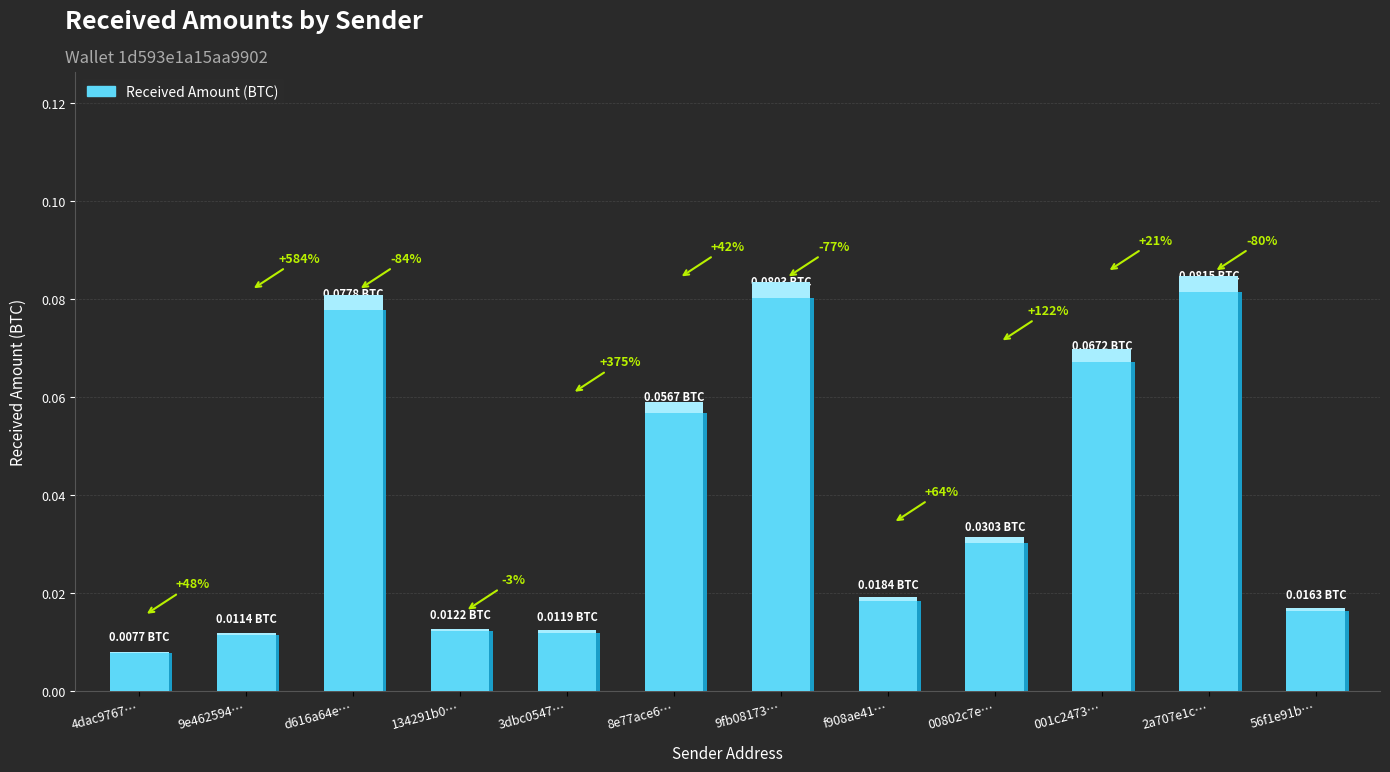

Which has a higher value, 00802c7e087ab500 or 56f1e91b2807ee82?

00802c7e087ab500